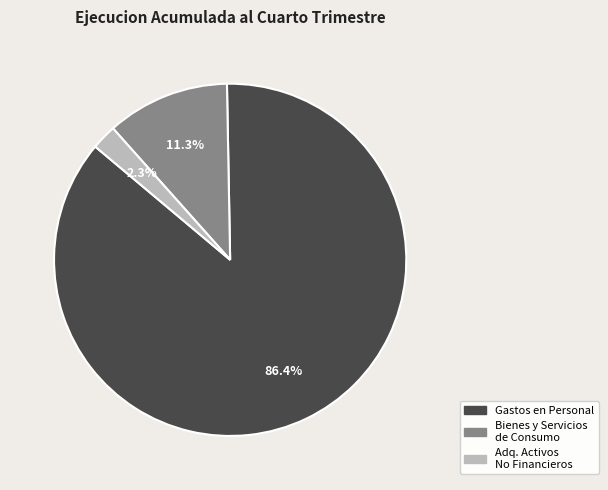

Is there a majority slice in this chart?

Yes